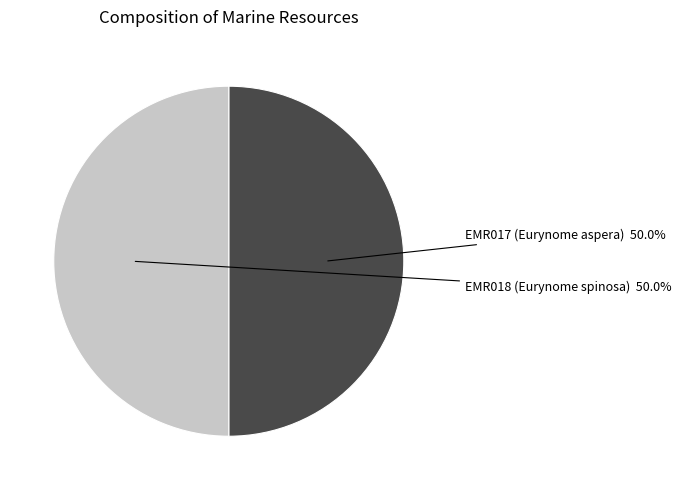

Count the number of slices in the pie.

2